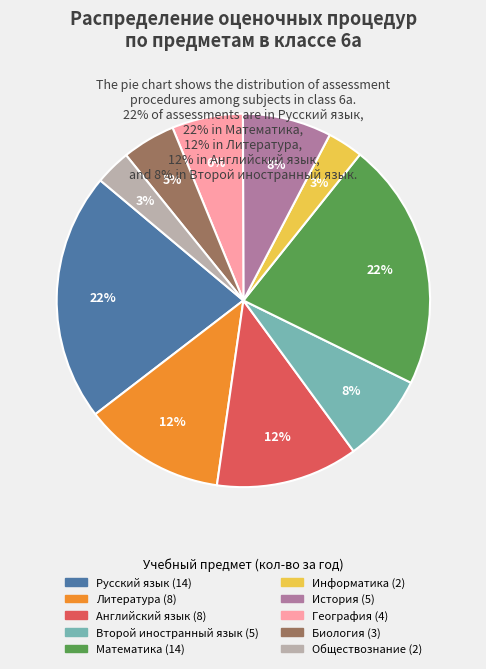

Count the number of slices in the pie.

10